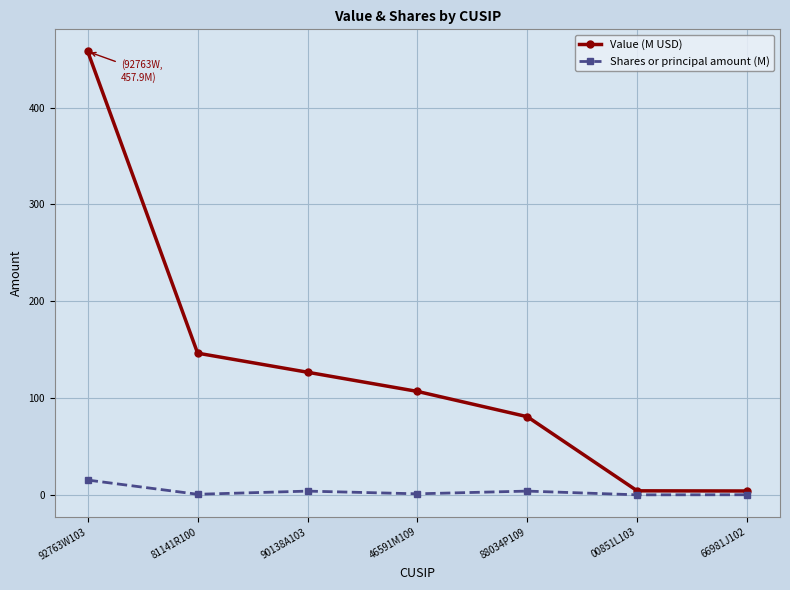

How many lines are shown in the chart?

2